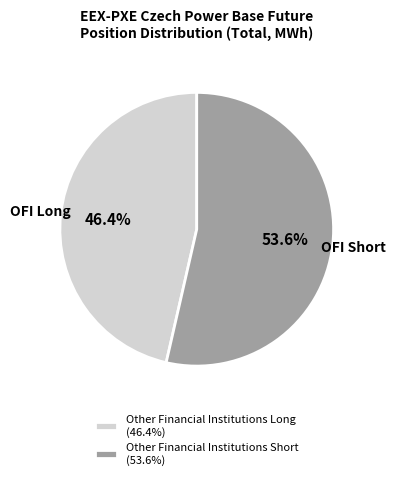

Which category accounts for the majority?

Other Financial Institutions Short (53.6%)